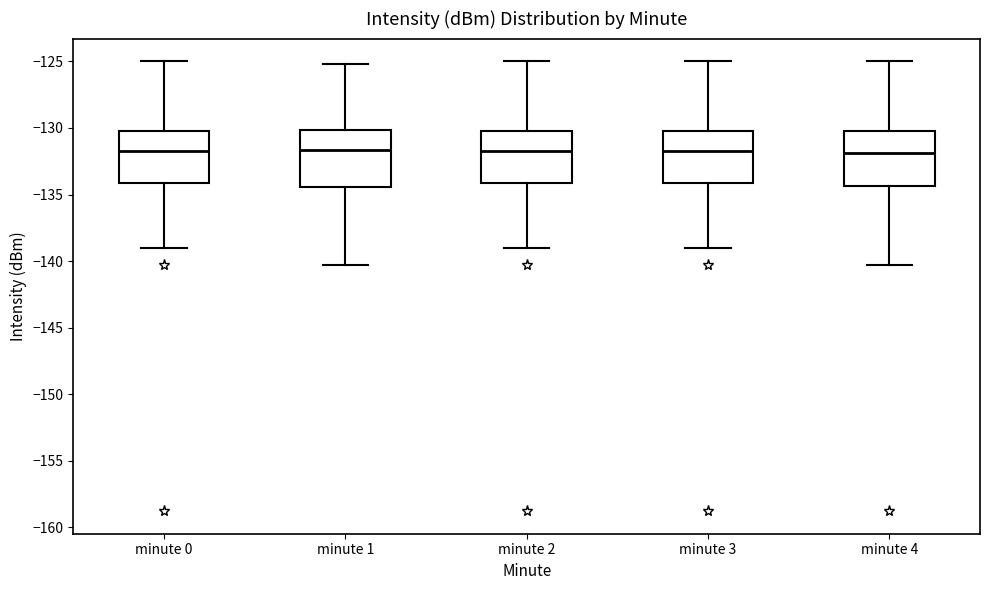

Reading left to right, read every box against the y-axis: the position of its median line, the range the box covers, and the ends of its whiskers. The values are not printed on the chart, so give them approximately, as read against the axis.

minute 0: median -131.5, box -134.0 to -130.5, whiskers -139.0 to -125.0
minute 1: median -131.5, box -134.5 to -130.0, whiskers -140.5 to -125.0
minute 2: median -131.5, box -134.0 to -130.5, whiskers -139.0 to -125.0
minute 3: median -131.5, box -134.0 to -130.5, whiskers -139.0 to -125.0
minute 4: median -132.0, box -134.5 to -130.0, whiskers -140.5 to -125.0